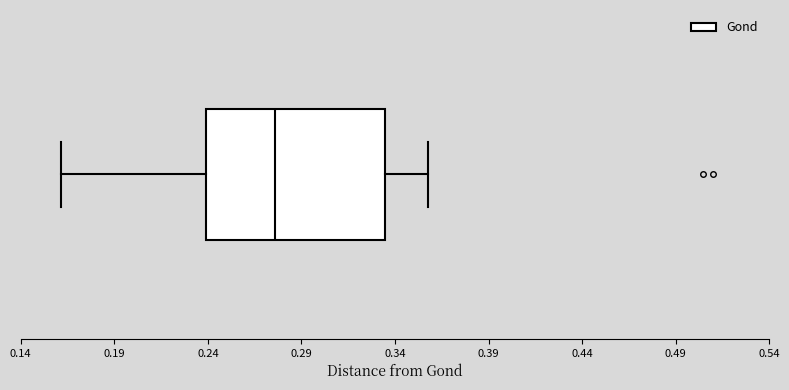

Where does the left whisker of the box end on the x-axis? The values are not printed on the chart, so give them approximately, as read against the axis.

0.160